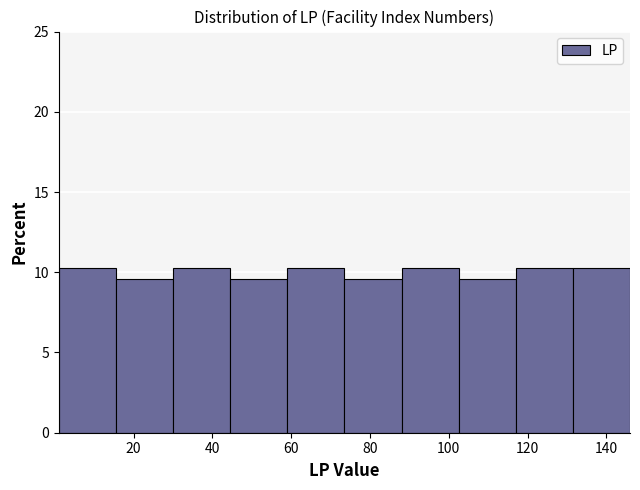

Reading left to right, transcribe this chart: for each bar, give the range it covers on the x-axis and its height. Neither the bar edges nor the heights are printed on the chart, so give them approximately, as read against the axes.

1.0 to 15.5: 10.5
15.5 to 30.0: 9.5
30.0 to 44.5: 10.5
44.5 to 59.0: 9.5
59.0 to 73.5: 10.5
73.5 to 88.0: 9.5
88.0 to 102.5: 10.5
102.5 to 117.0: 9.5
117.0 to 131.5: 10.5
131.5 to 146.0: 10.5